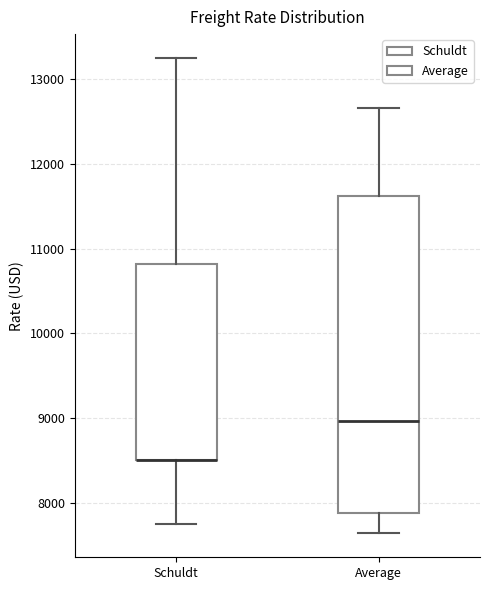

Which box is the tallest, from its lower edge to its upper edge?

Average